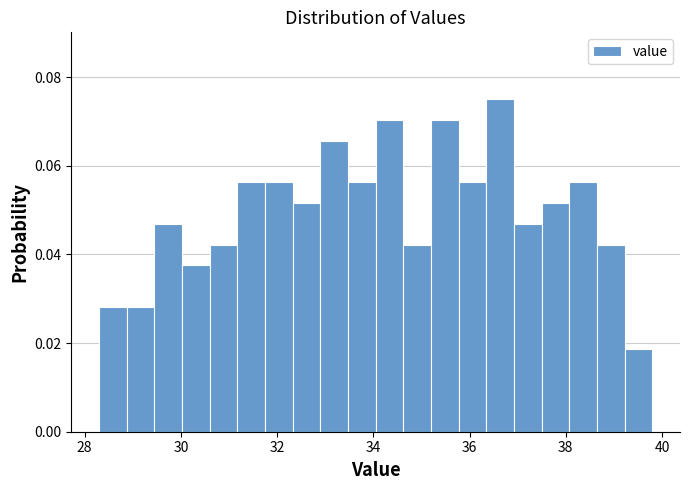

Around what value on the x-axis is the tallest bar? Give the approximate position of its centre, as read against the axis.

36.6